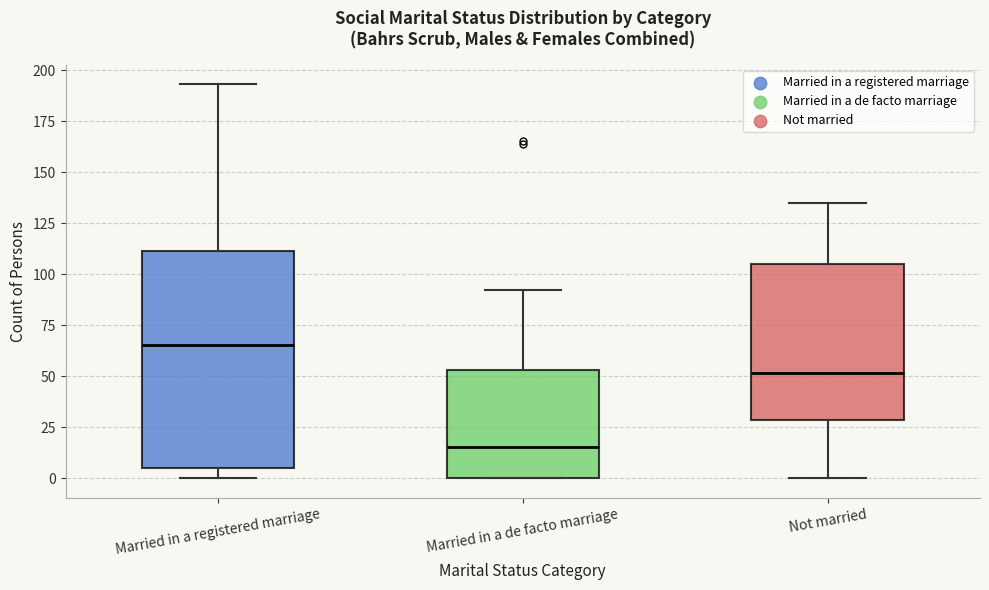

Reading left to right, transcribe this box plot: for each box, give where its median line is, the range the box spans, and where its two whiskers end, as read against the y-axis. The values are not printed on the chart, so give them approximately, as read against the axis.

Married in a registered marriage: median 65, box 5 to 110, whiskers 0 to 195
Married in a de facto marriage: median 15, box 0 to 55, whiskers 0 to 90
Not married: median 50, box 30 to 105, whiskers 0 to 135